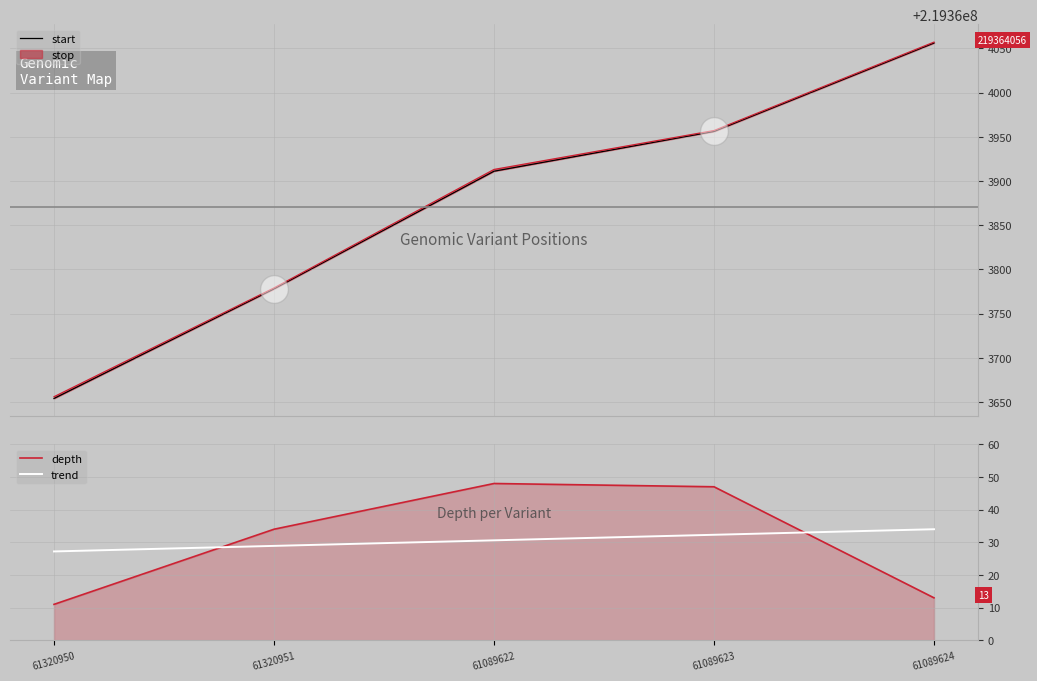

Which series has the largest Y range (max minus min)?

start